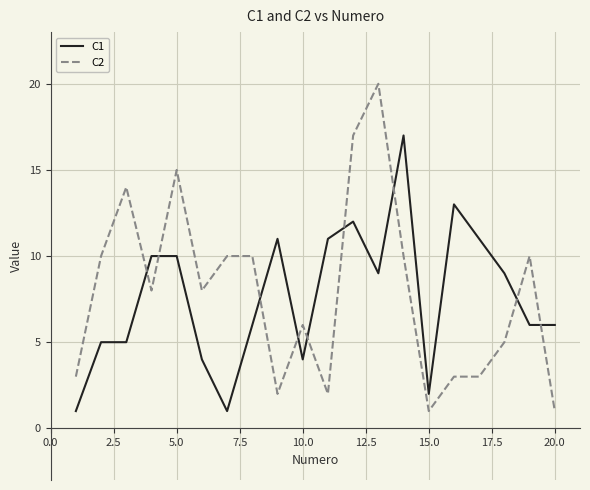

Reading left to right, list all the values displayed in this chart.

C1: 1	5	5	10	10	4	1	6	11	4	11	12	9	17	2	13	11	9	6	6
C2: 3	10	14	8	15	8	10	10	2	6	2	17	20	10	1	3	3	5	10	1